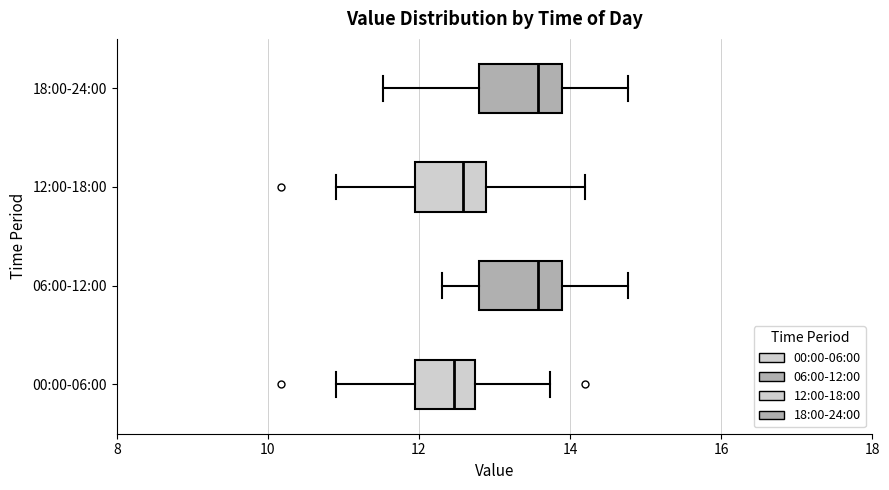

Reading bottom to top, read every box against the x-axis: the position of its median line, the range the box covers, and the ends of its whiskers. The values are not printed on the chart, so give them approximately, as read against the axis.

00:00-06:00: median 12.4, box 12.0 to 12.8, whiskers 11.0 to 13.8
06:00-12:00: median 13.6, box 12.8 to 13.8, whiskers 12.4 to 14.8
12:00-18:00: median 12.6, box 12.0 to 12.8, whiskers 11.0 to 14.2
18:00-24:00: median 13.6, box 12.8 to 13.8, whiskers 11.6 to 14.8